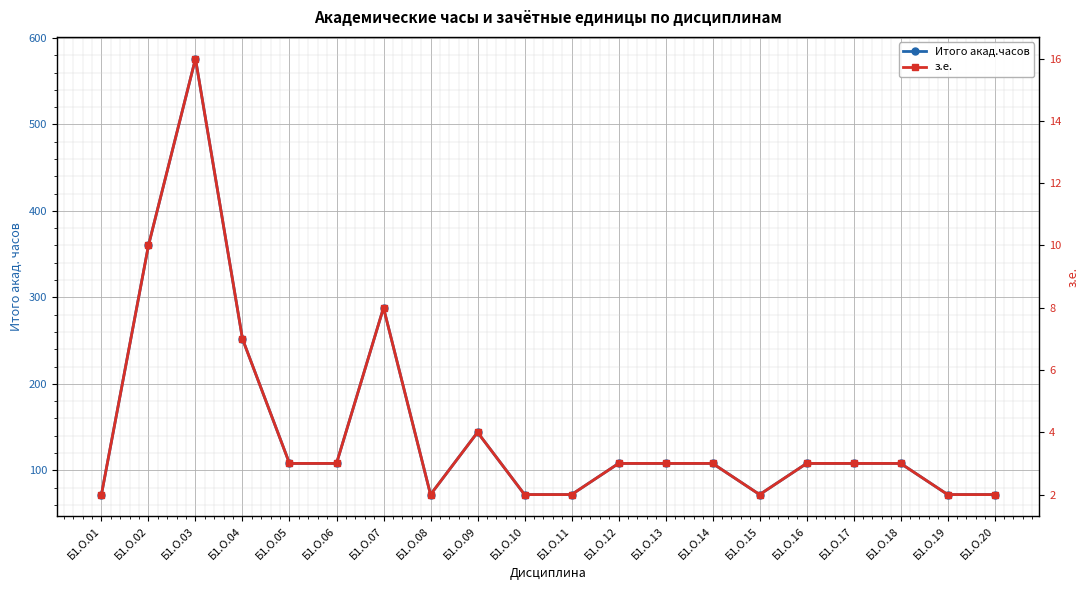

The value of з.е. at Б1.О.07 is 12. True or false?

False